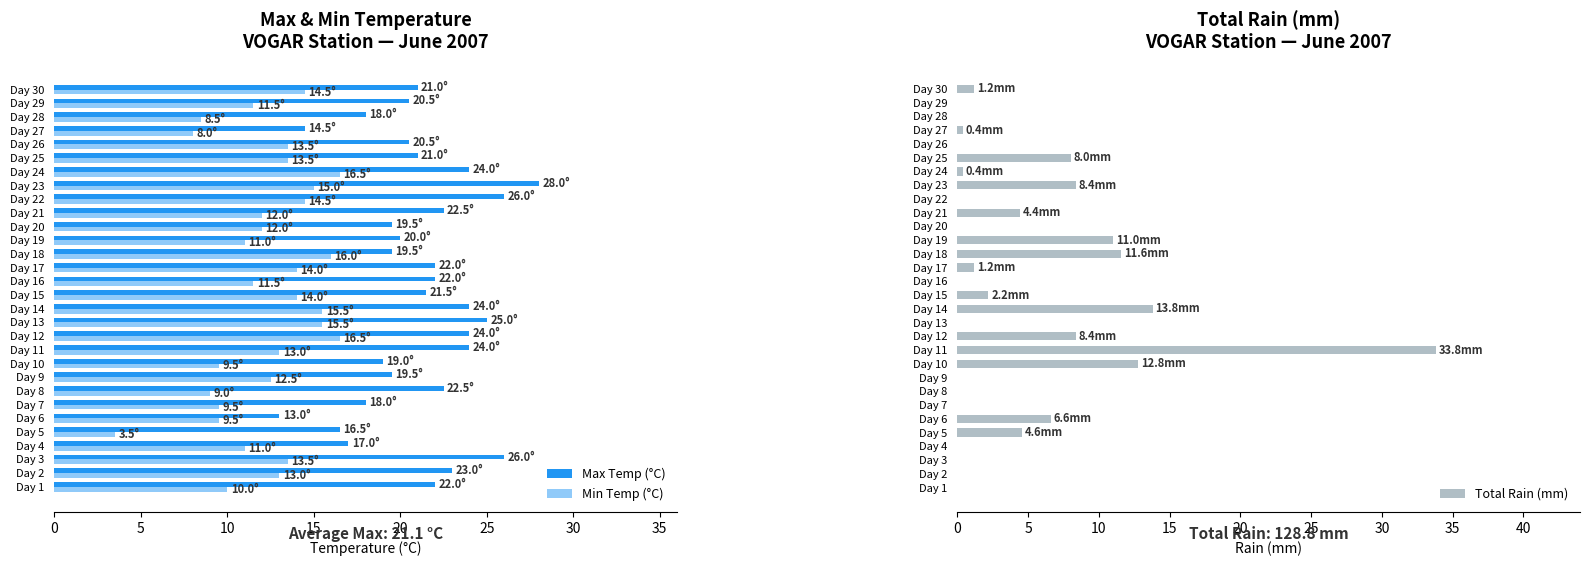

The Max Temp (°C) series shows 25.0 at Day 13. True or false?

True